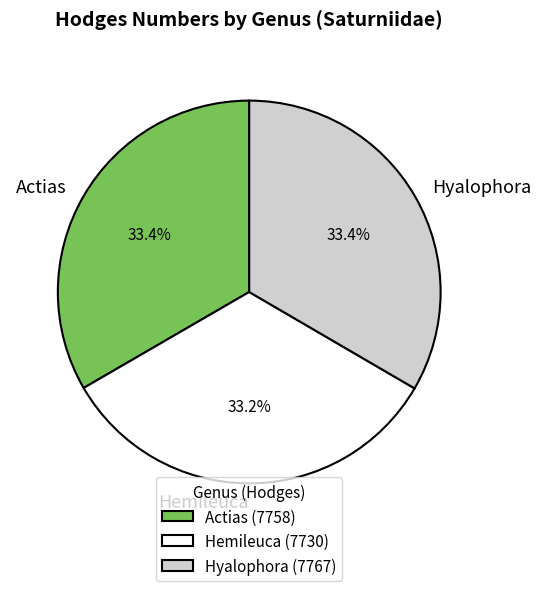

Does any single category account for the majority?

No